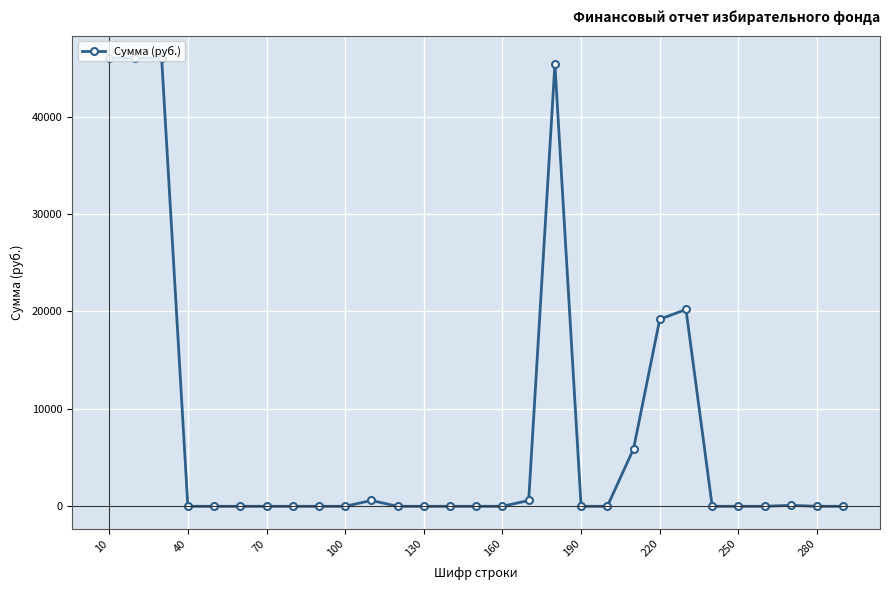

What is the greatest value displayed?

46000